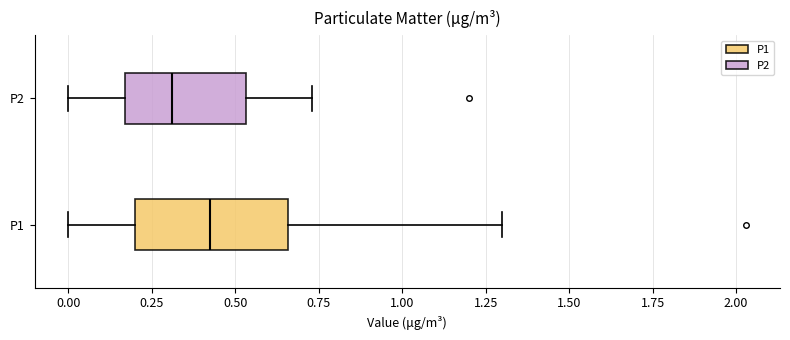

Which box is the widest, from its left edge to its right edge?

P1